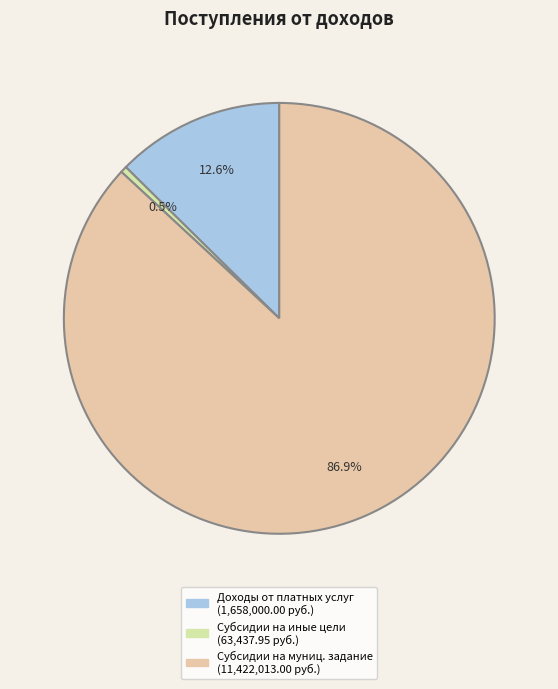

How many slices are in this pie chart?

3